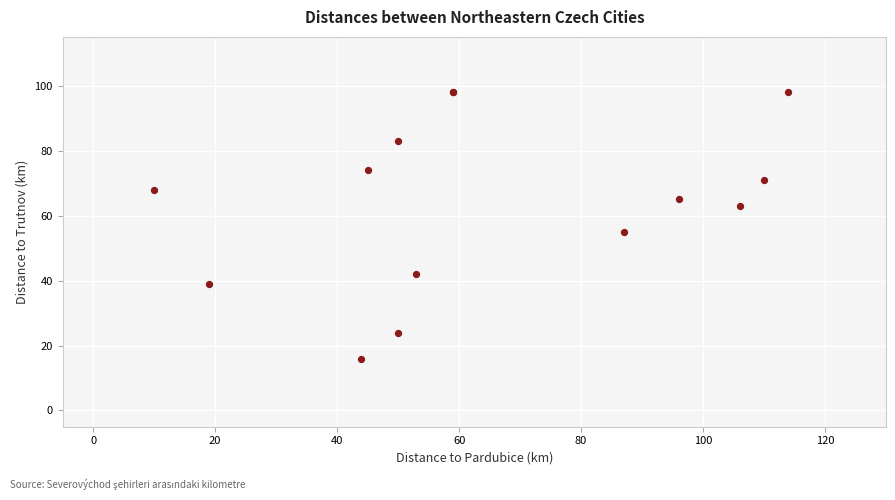

What Y value in the scatter plot is closest to 57?

55